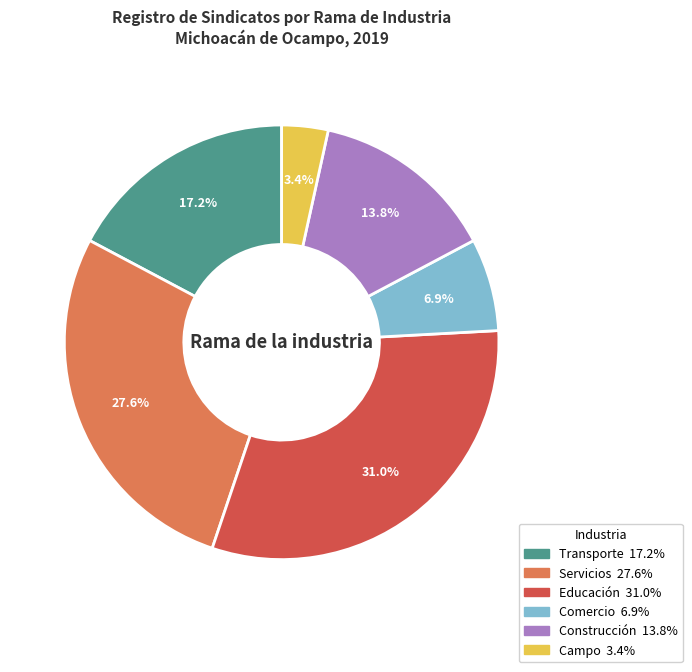

Does Transporte represent more than half of the total?

No